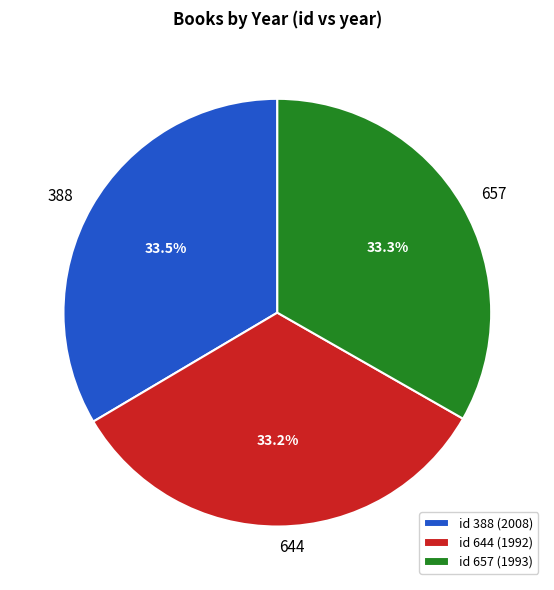

How many slices are in this pie chart?

3